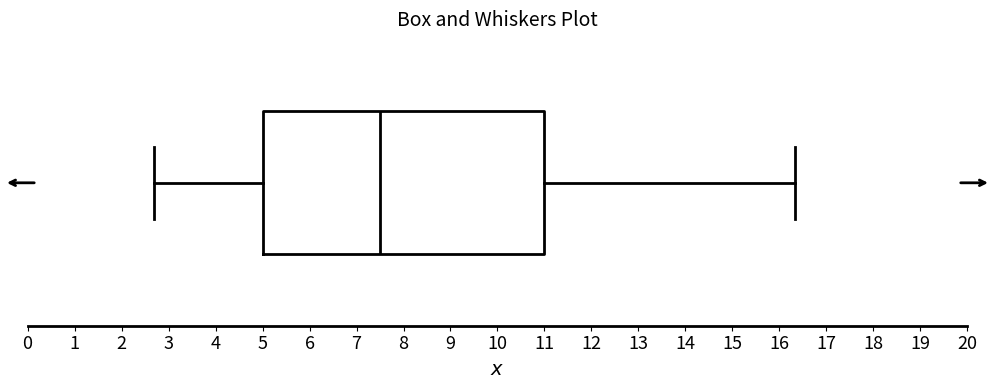

Transcribe this box plot: give where the median line is, the range the box spans, and where the two whiskers end, as read against the x-axis. The values are not printed on the chart, so give them approximately, as read against the axis.

median 7.5, box 5.0 to 11.0, whiskers 2.7 to 16.3